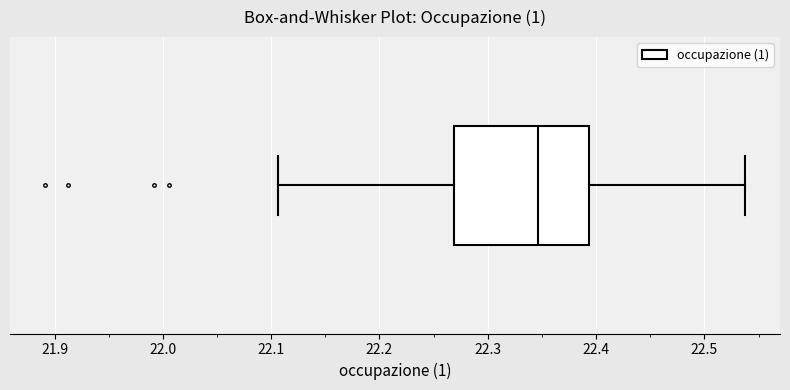

Read this box plot against the x-axis: the position of the median line, the range covered by the box, and the ends of both whiskers. The values are not printed on the chart, so give them approximately, as read against the axis.

median 22.35, box 22.27 to 22.39, whiskers 22.11 to 22.54